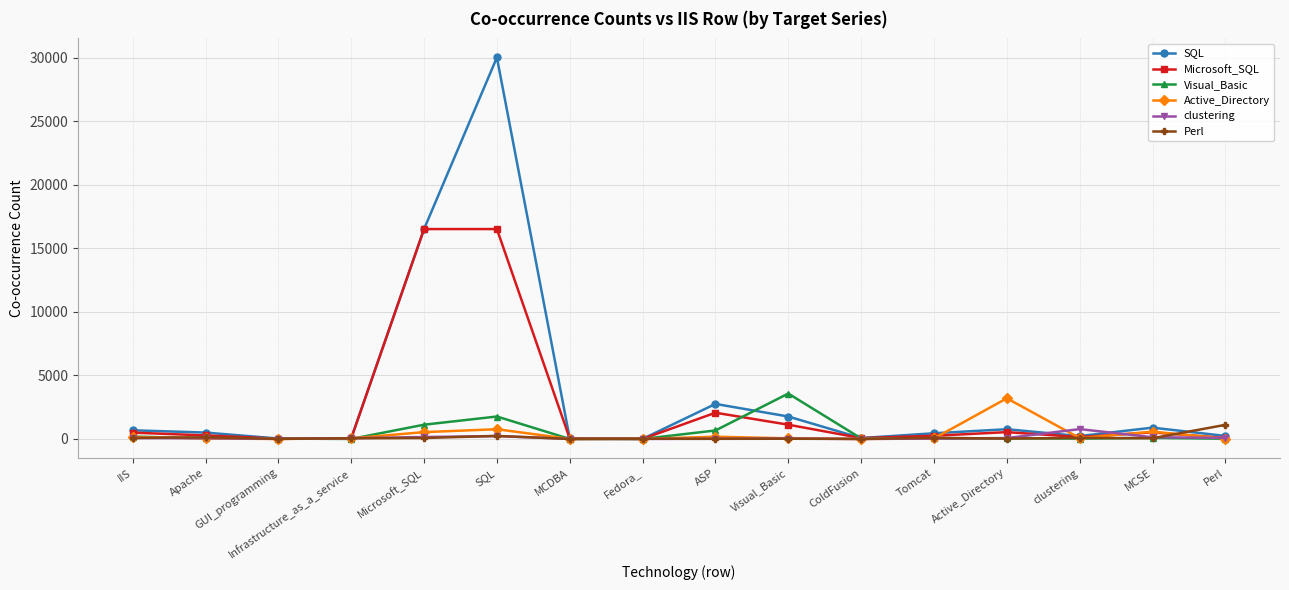

At which label is Microsoft_SQL closest to 8257?

ASP